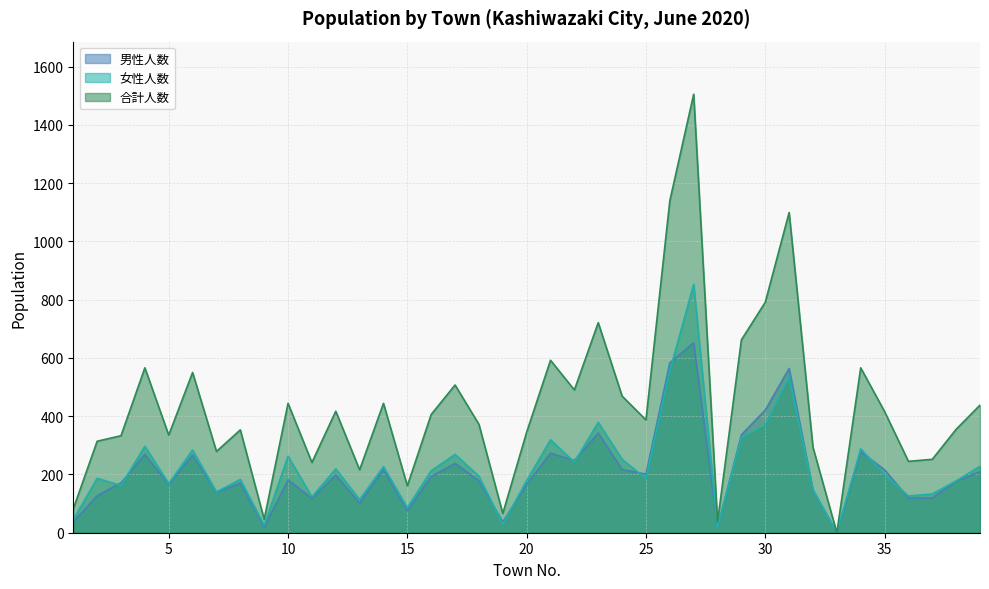

The value of 男性人数 at 13 is 102. True or false?

True